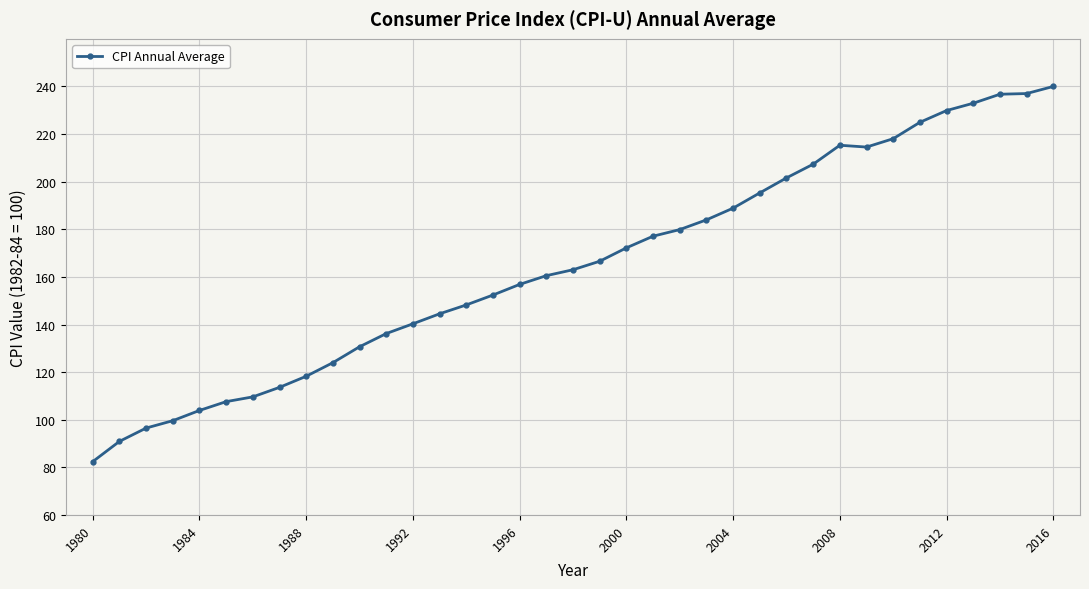

How many data points are less than 163?

18